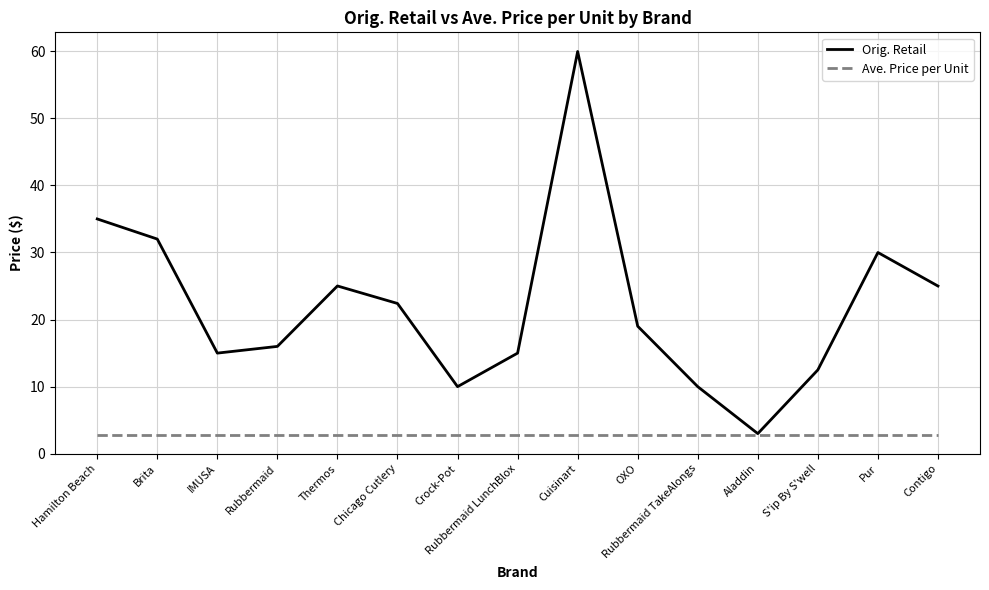

What are all the series names shown in the legend?

Orig. Retail, Ave. Price per Unit